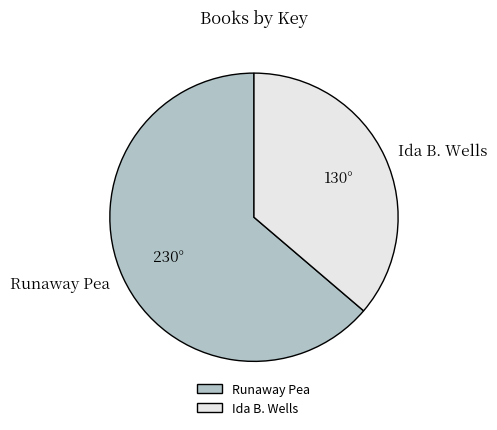

Is it true that Ida B. Wells is 47% of the pie?

False